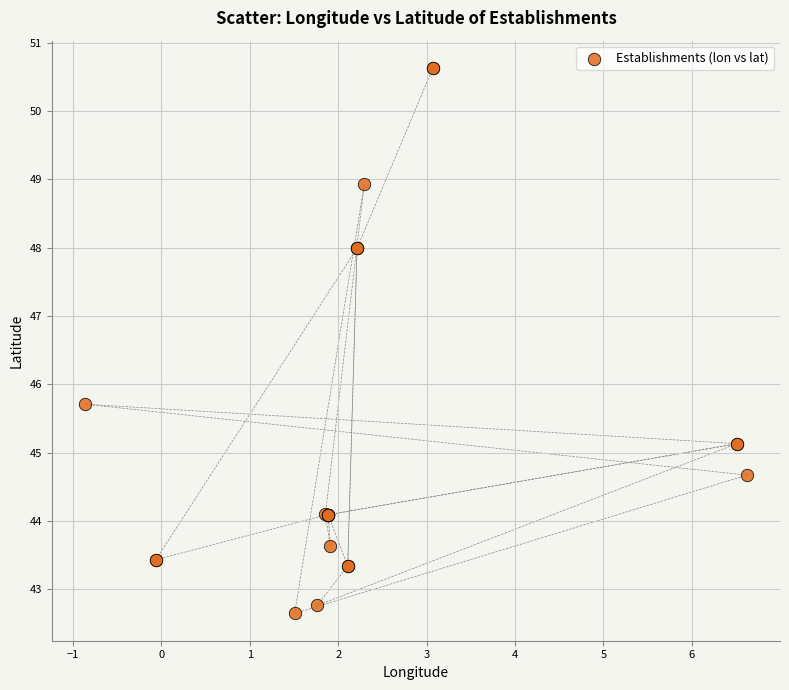

What Y value in the scatter plot is closest to 46?

45.7